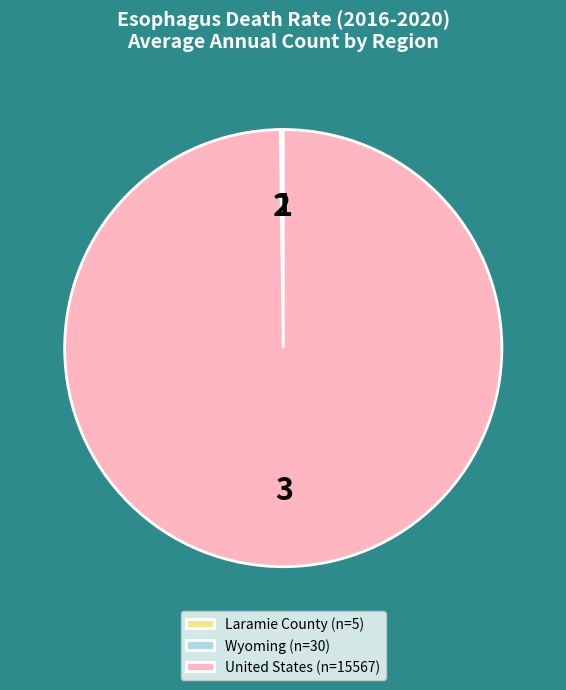

Does any single category account for the majority?

Yes